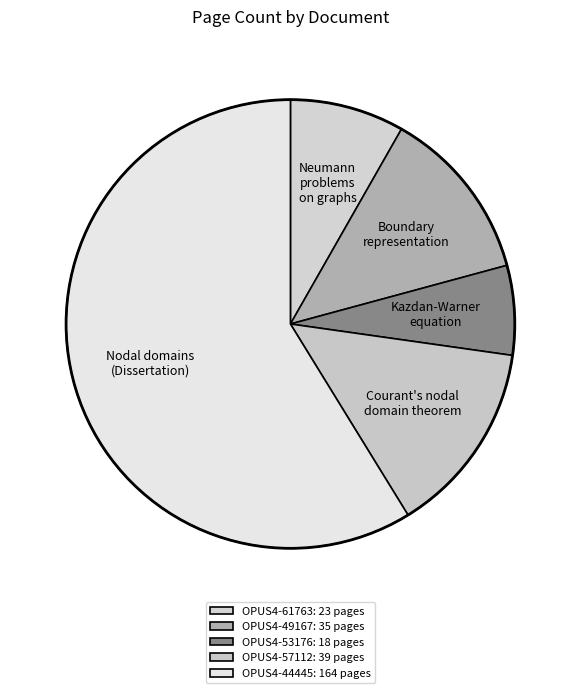

What is the ratio of the value at OPUS4-49167 to the value at OPUS4-44445?

0.2